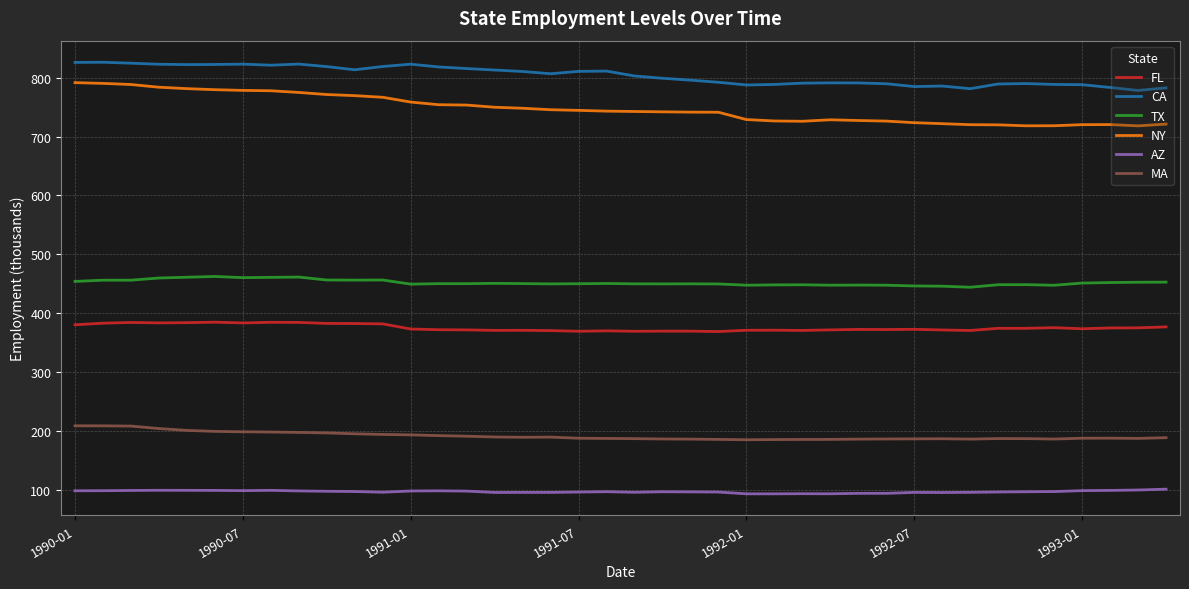

What are all the series names shown in the legend?

FL, CA, TX, NY, AZ, MA